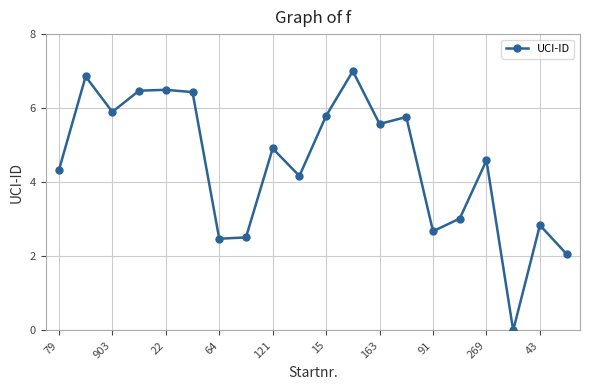

True or false: the data has more than 1 interior local peaks.

True